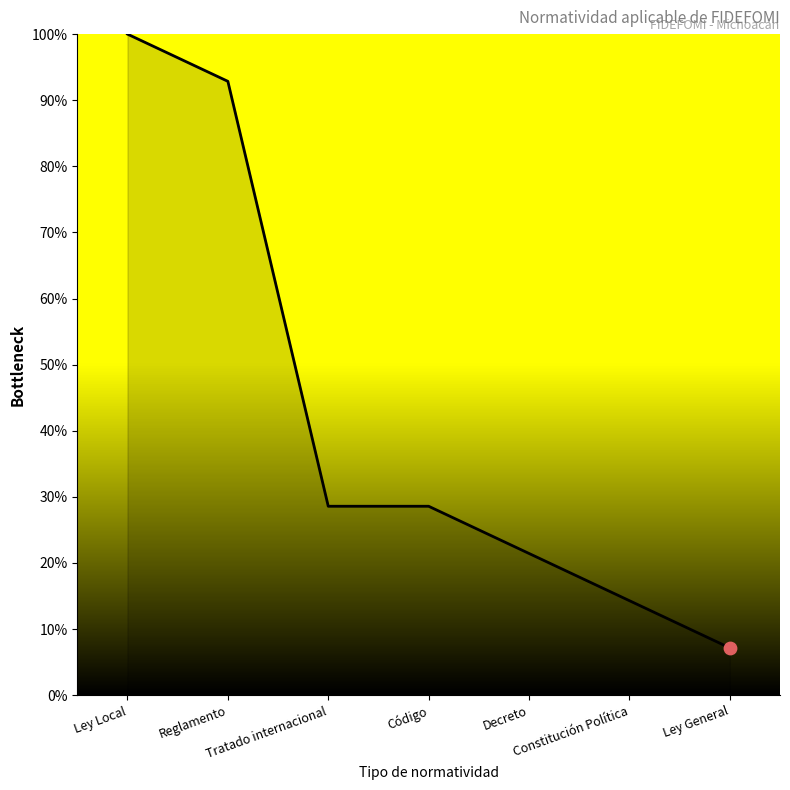

What is the change in value from Constitución Política to Ley General?

-7.1